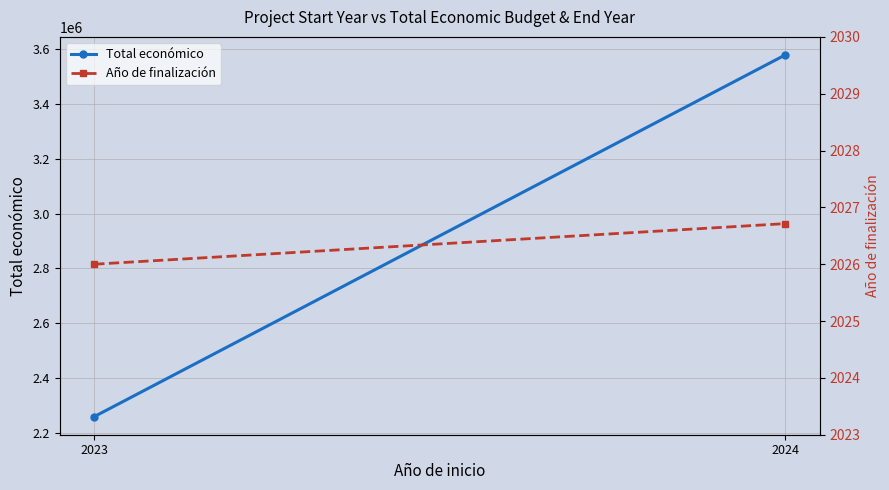

What is the value of the Año de finalización point at the 2nd from the left?

2026.7